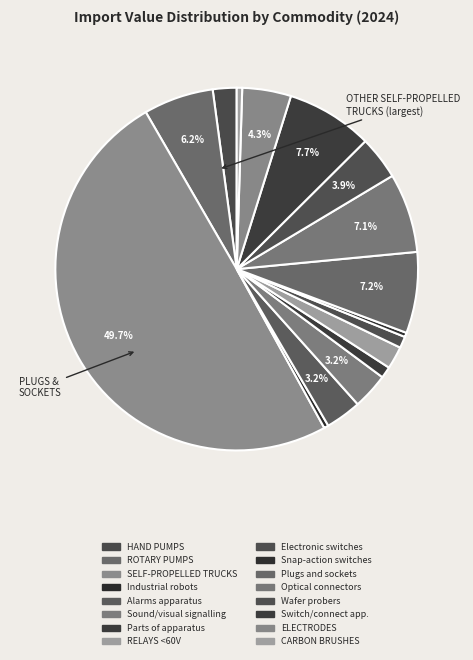

What percentage is the Electronic switches slice, to the nearest percent?

1%